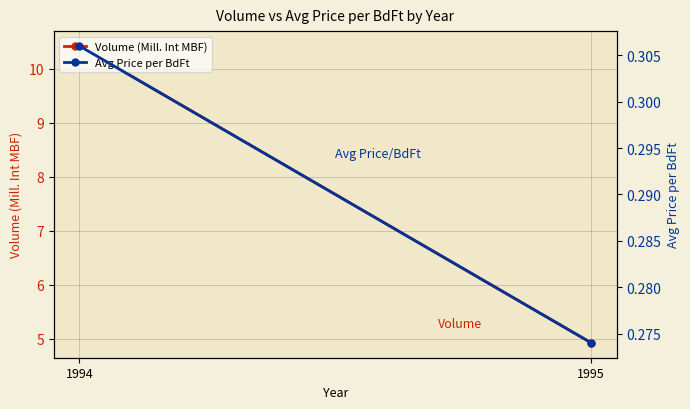

At which category does the chart reach its minimum across all series?

1995